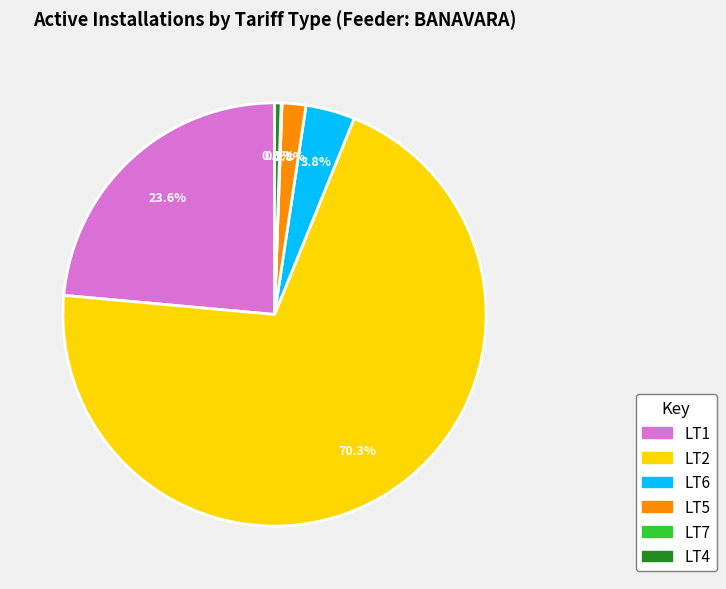

Approximately how many times larger is the value at LT2 compared to LT4?

140.2